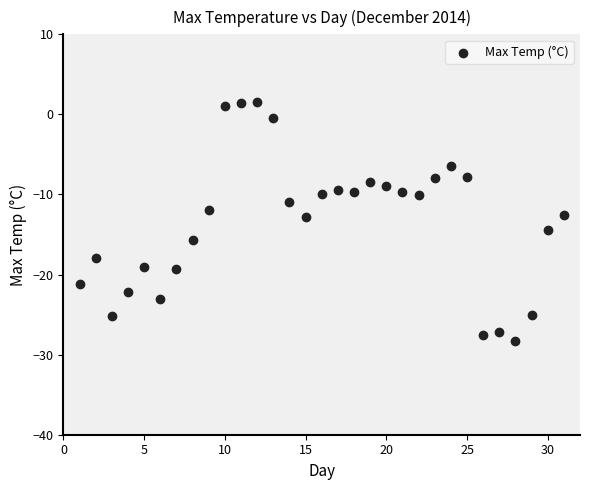

What is the range of Y values (max minus min)?

29.9